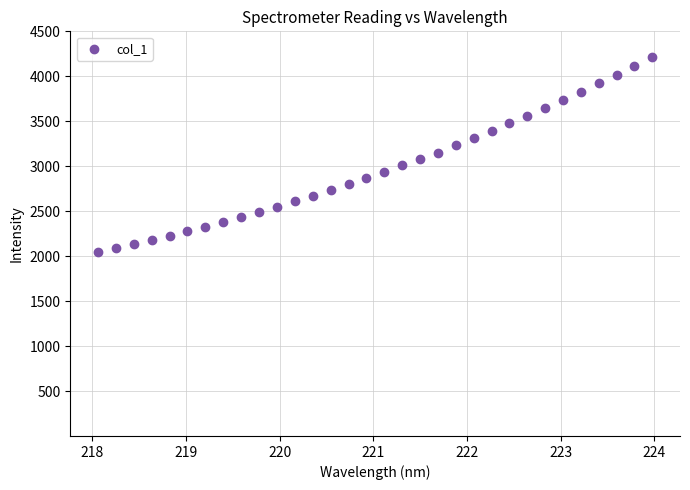

What is the range of Y values (max minus min)?

2163.9